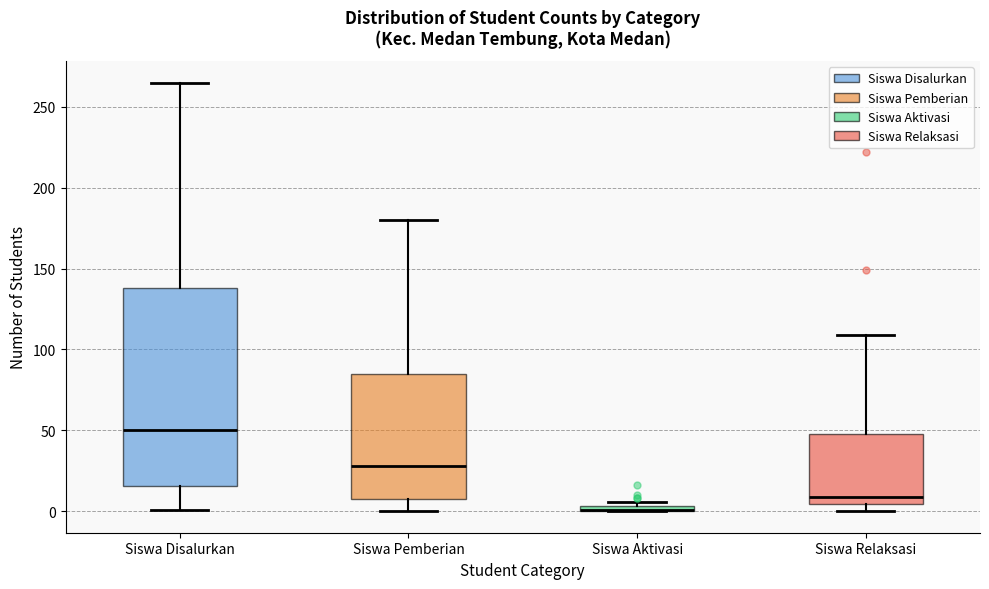

Comparing the boxes themselves (not the whiskers), which one is the tallest?

Siswa Disalurkan